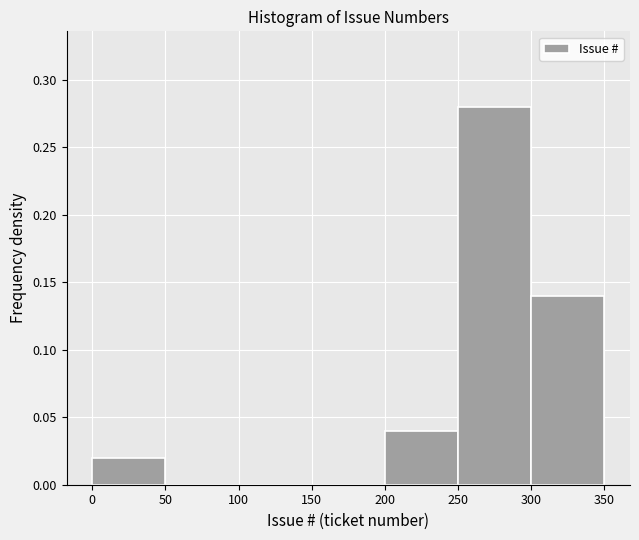

What is the height of the bar covering 300 to 350 on the x-axis? The values are not printed on the chart, so give them approximately, as read against the axis.

0.14